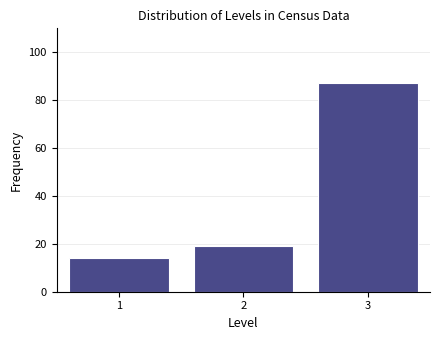

Reading left to right, list every bar in this chart as the range it spans on the x-axis followed by its height. The values are not printed on the chart, so give them approximately, as read against the axis.

0.5 to 1.5: 14
1.5 to 2.5: 20
2.5 to 3.5: 88